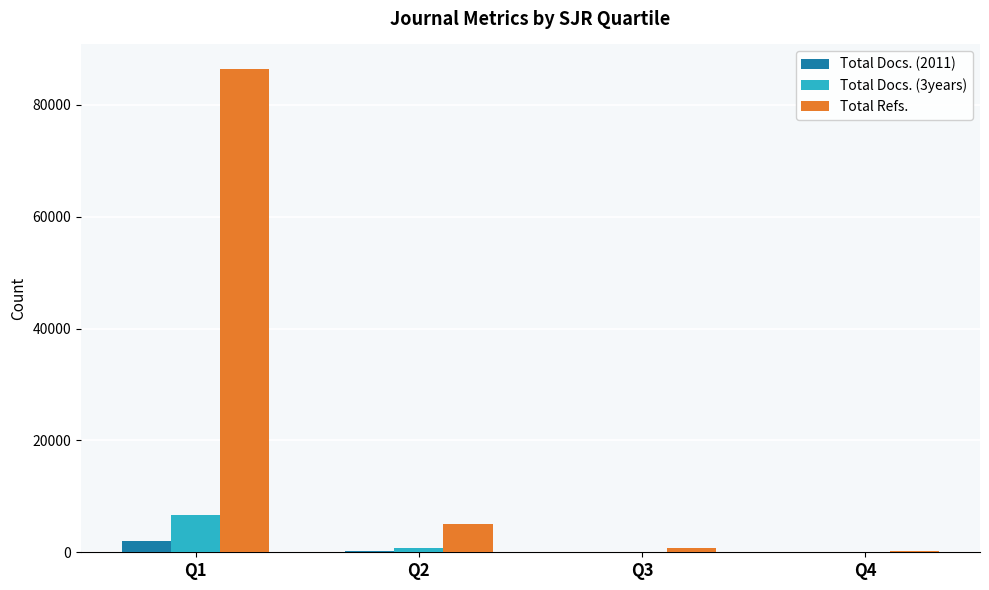

Which category has the highest value in the Total Refs. series?

Q1